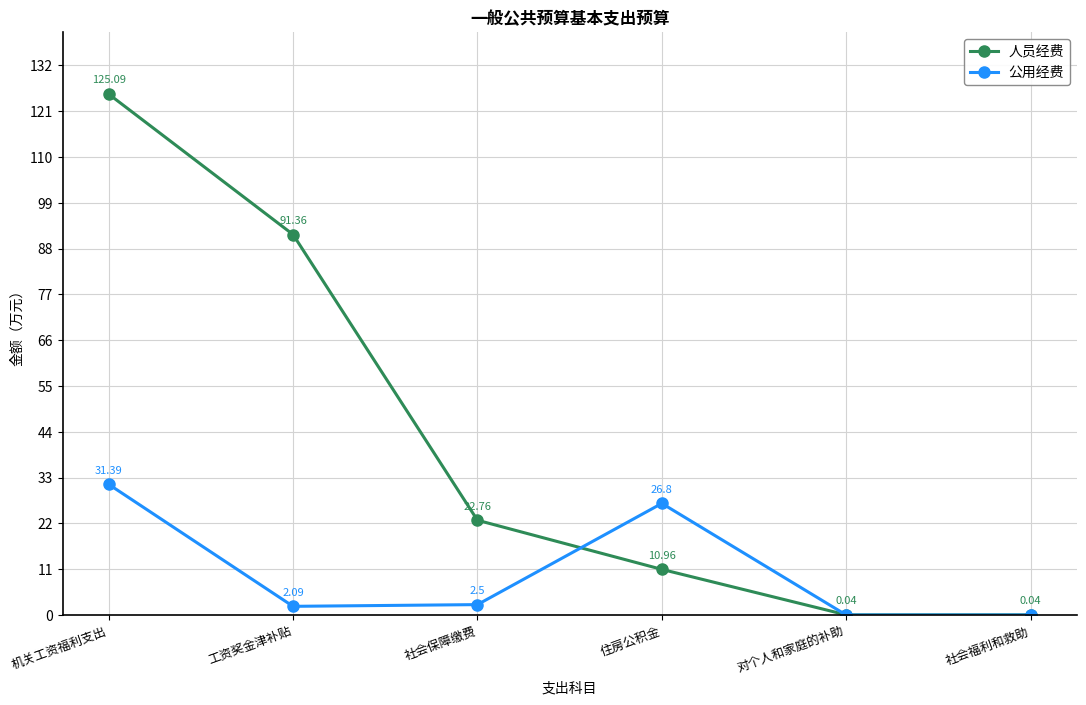

Where is the first local minimum for 公用经费?

工资奖金津补贴